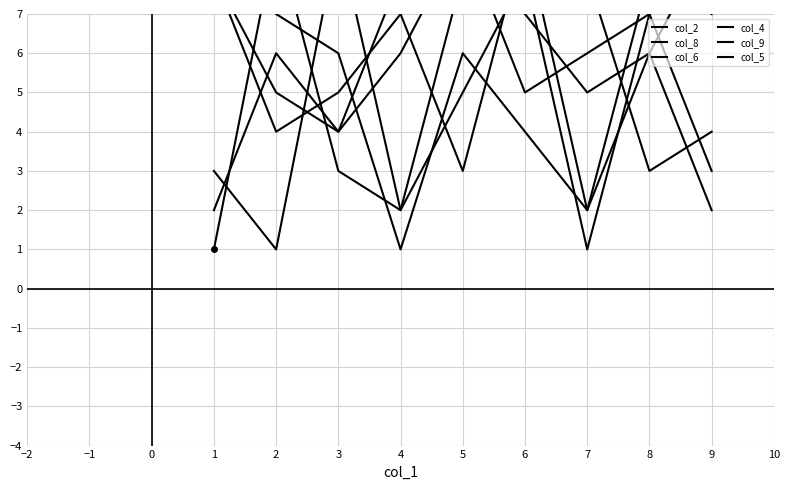

How many data points in col_8 are less than 6?

4